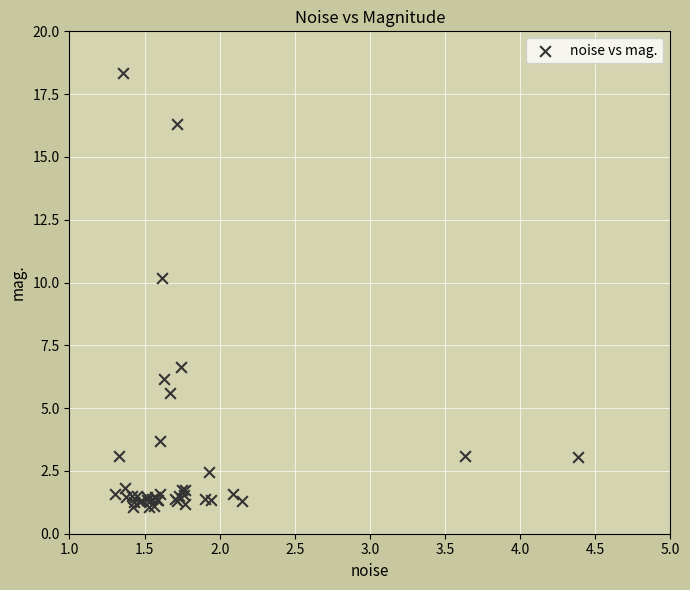

What Y value in the scatter plot is closest to 9?

10.2